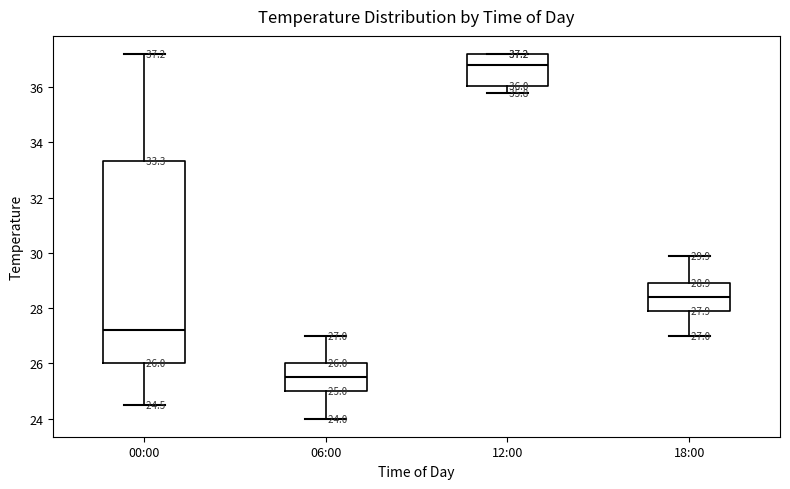

Comparing the boxes themselves (not the whiskers), which one is the tallest?

00:00